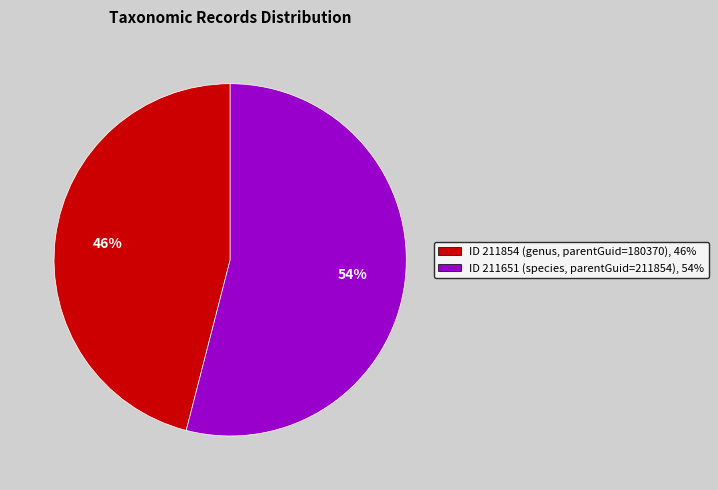

What is the smallest slice in the pie chart?

ID 211854 (genus, parentGuid=180370), 46%